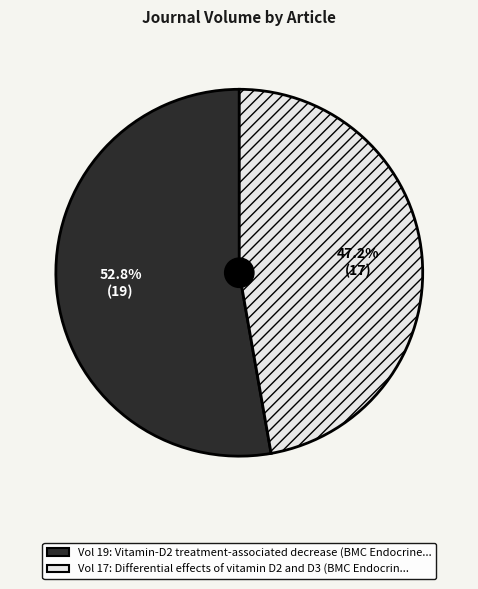

How many segments does this pie chart have?

2